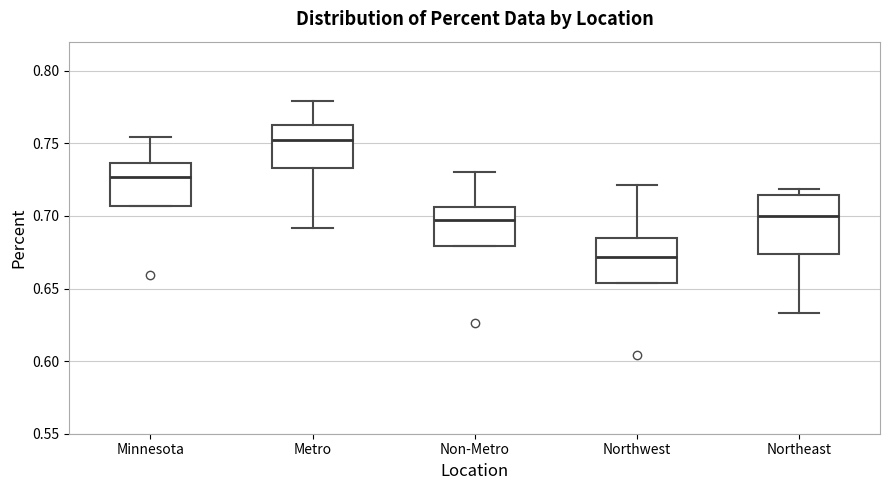

Which box's median line is the lowest?

Northwest